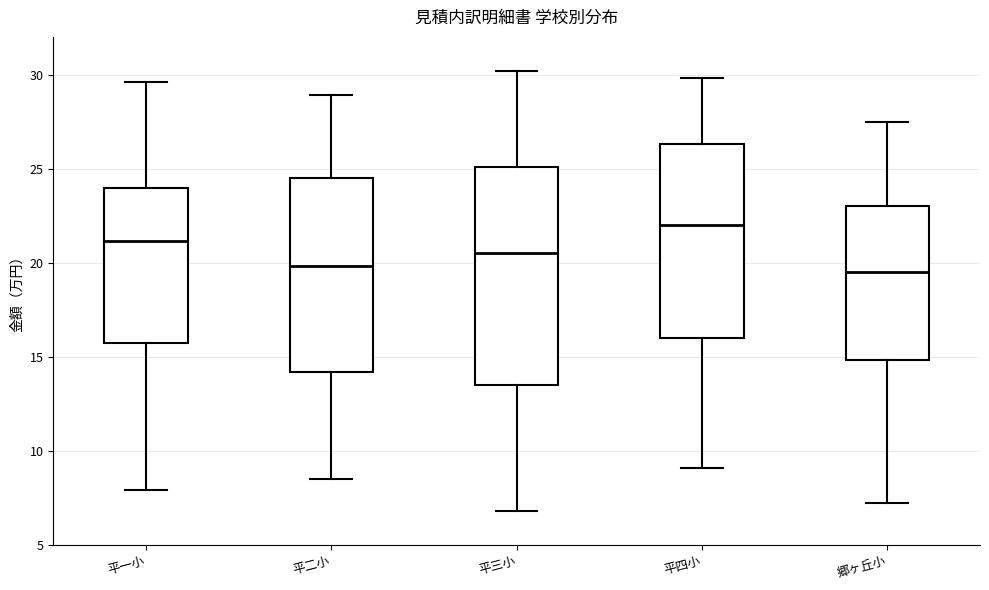

Which box has the highest median line?

平四小